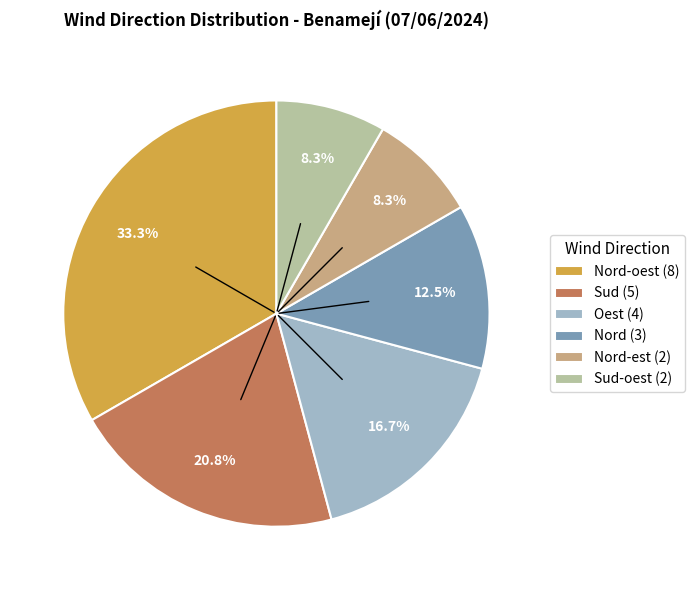

Which slice is the largest?

Nord-oest (8)